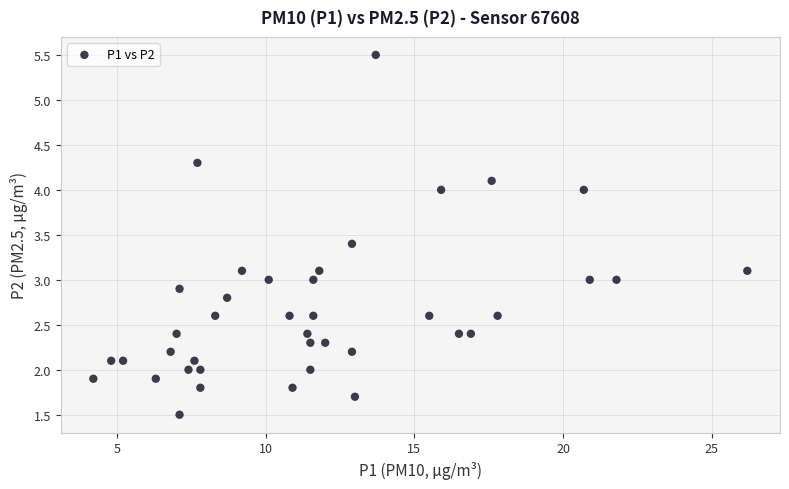

What is the range of X values (max minus min)?

22.0